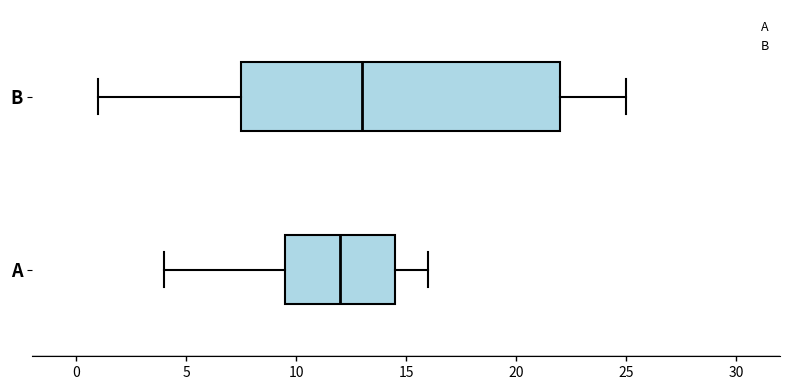

Which box's median line is the furthest to the left?

A